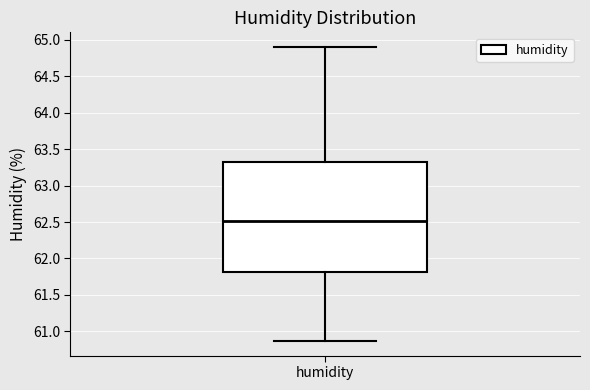

Transcribe this box plot: give where the median line is, the range the box spans, and where the two whiskers end, as read against the y-axis. The values are not printed on the chart, so give them approximately, as read against the axis.

median 62.50, box 61.80 to 63.30, whiskers 60.85 to 64.90